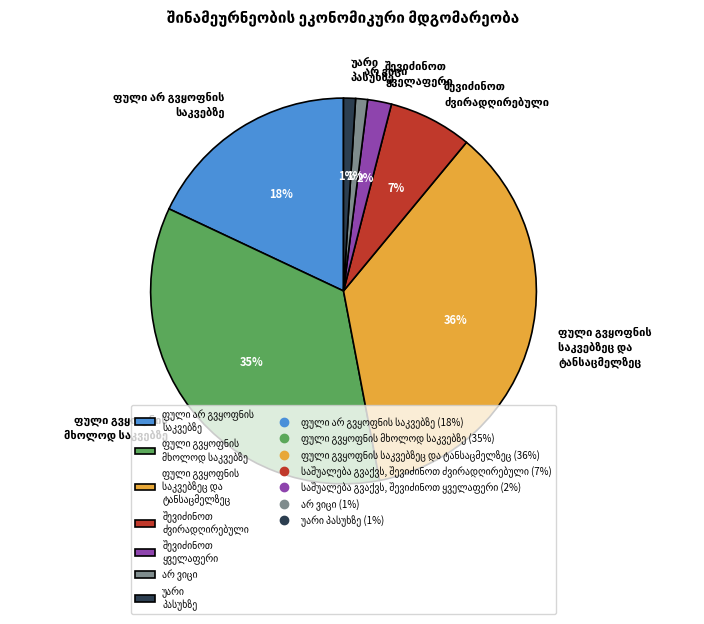

Does any single category account for the majority?

No